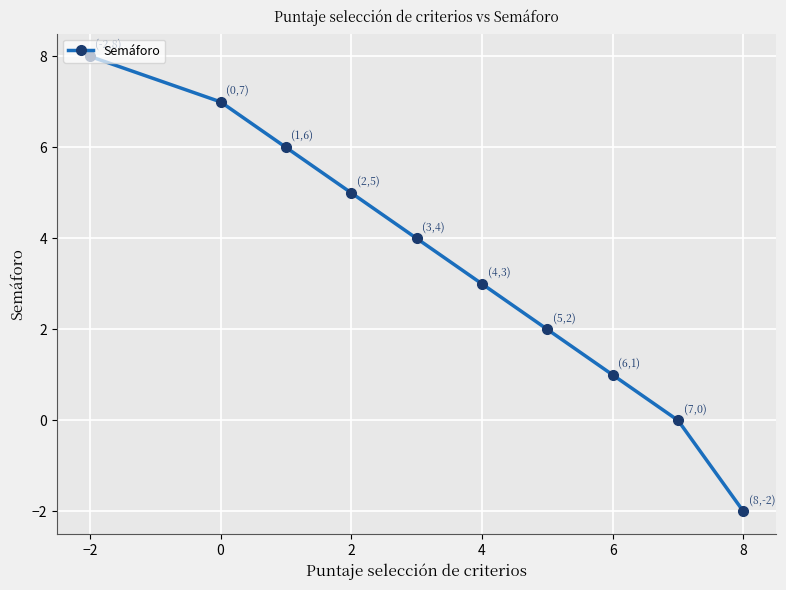

What is the difference between the maximum and minimum values?

10